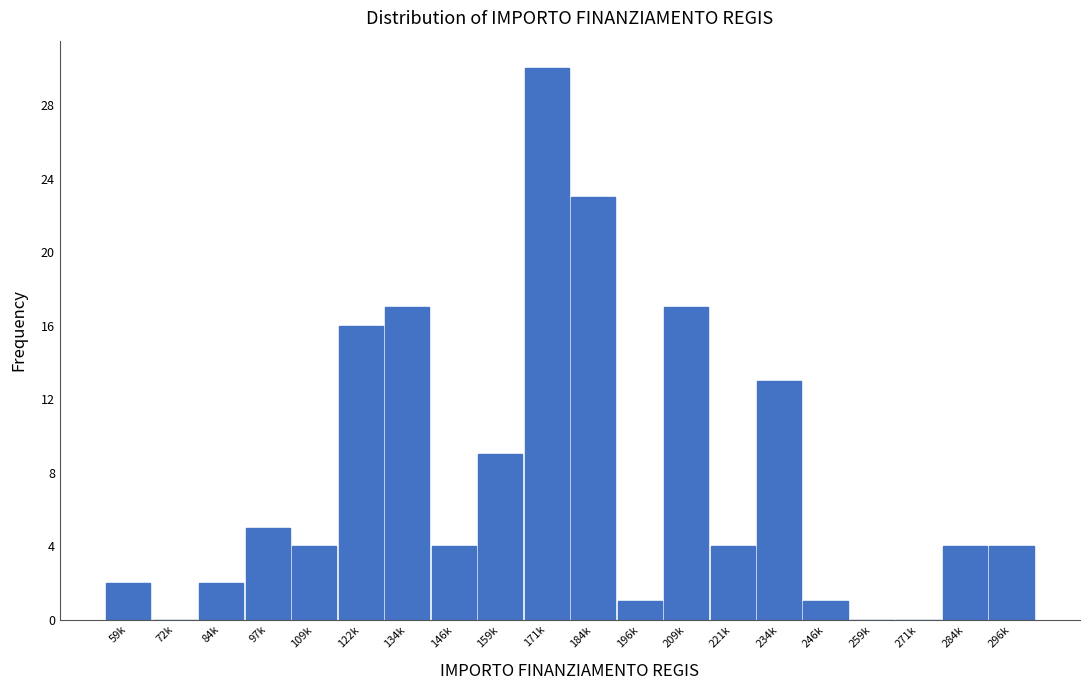

Reading left to right, list all the values displayed in this chart.

59k=2	72k=0	84k=2	97k=5	109k=4	122k=16	134k=17	146k=4	159k=9	171k=30	184k=23	196k=1	209k=17	221k=4	234k=13	246k=1	259k=0	271k=0	284k=4	296k=4